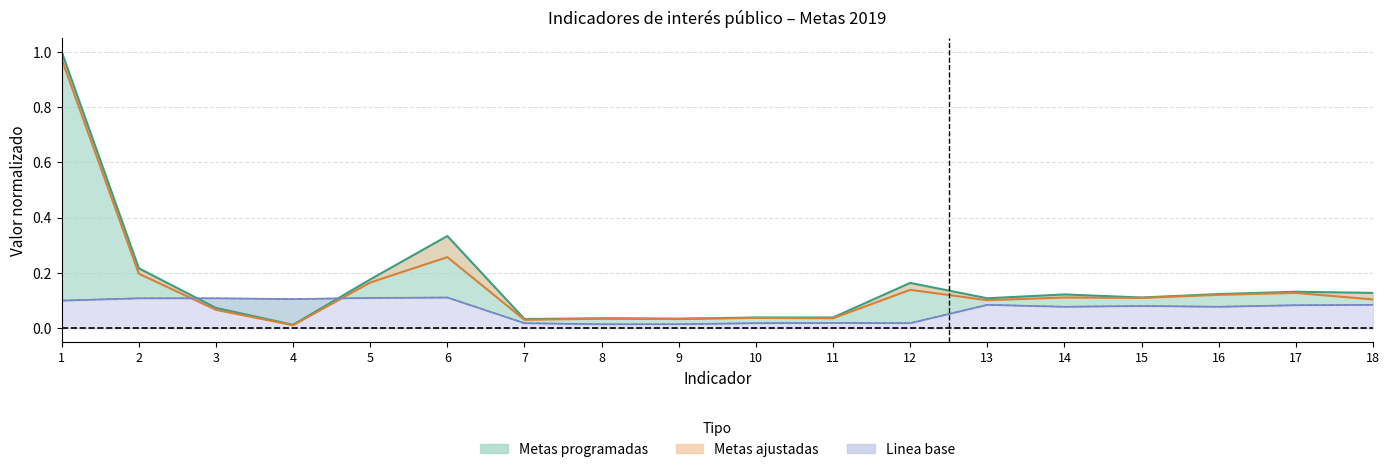

Reading left to right, extract all data points from this chart.

Metas programadas: 1=1.0	2=0.2	3=0.1	4=0.0	5=0.2	6=0.3	7=0.0	8=0.0	9=0.0	10=0.0	11=0.0	12=0.2	13=0.1	14=0.1	15=0.1	16=0.1	17=0.1	18=0.1
Metas ajustadas: 1=1.0	2=0.2	3=0.1	4=0.0	5=0.2	6=0.3	7=0.0	8=0.0	9=0.0	10=0.0	11=0.0	12=0.1	13=0.1	14=0.1	15=0.1	16=0.1	17=0.1	18=0.1
Linea base: 1=0.1	2=0.1	3=0.1	4=0.1	5=0.1	6=0.1	7=0.0	8=0.0	9=0.0	10=0.0	11=0.0	12=0.0	13=0.1	14=0.1	15=0.1	16=0.1	17=0.1	18=0.1